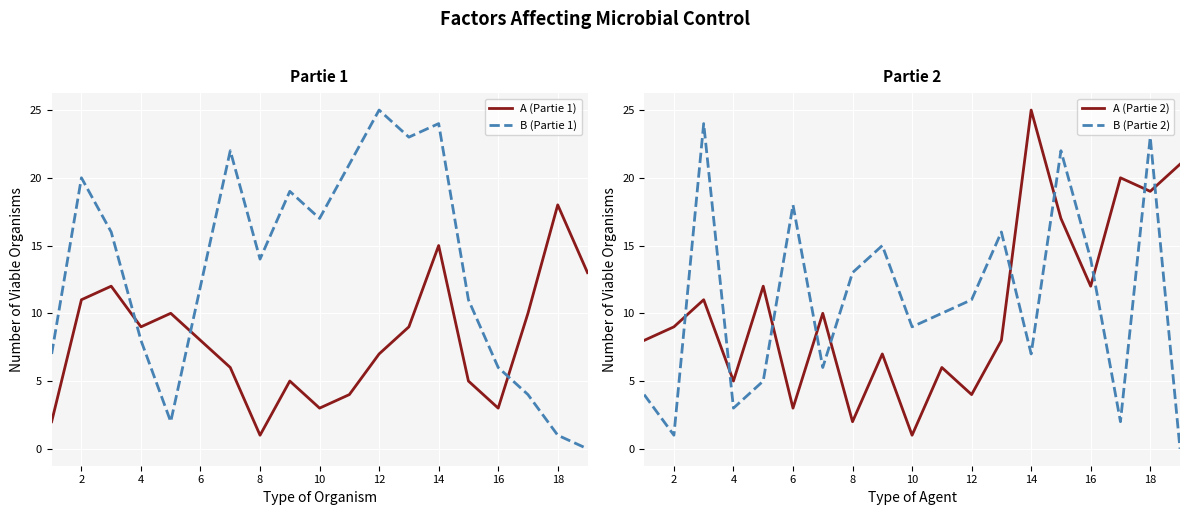

Which series ends up on top after the final intersection of B (Partie 1) and A (Partie 1)?

A (Partie 1)